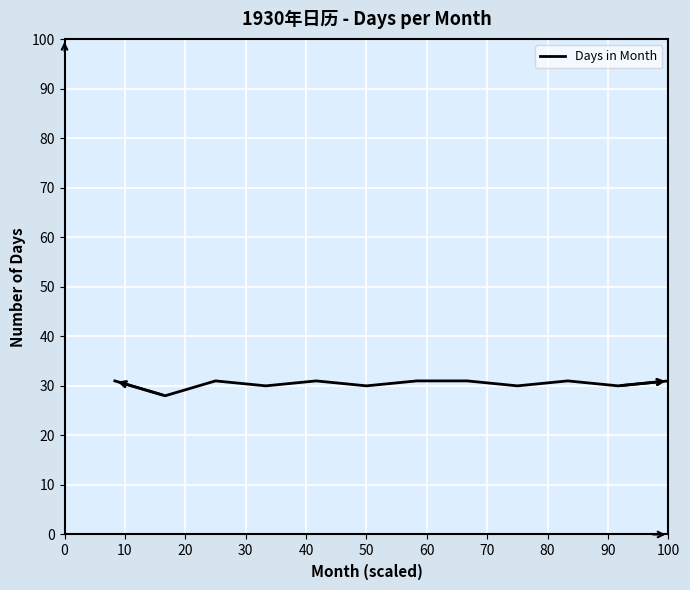

What is the greatest value displayed?

31